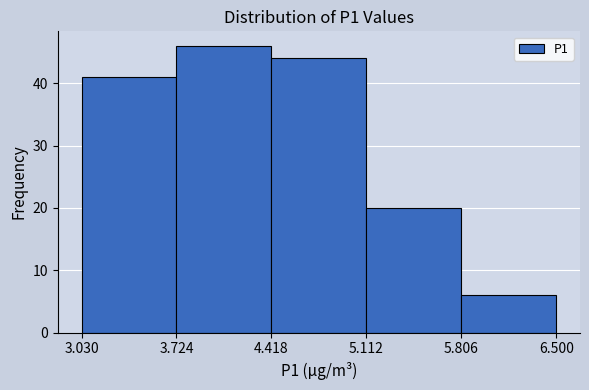

Reading left to right, list every bar in this chart as the range it spans on the x-axis followed by its height. The values are not printed on the chart, so give them approximately, as read against the axis.

3.030 to 3.724: 41
3.724 to 4.418: 46
4.418 to 5.112: 44
5.112 to 5.806: 20
5.806 to 6.500: 6